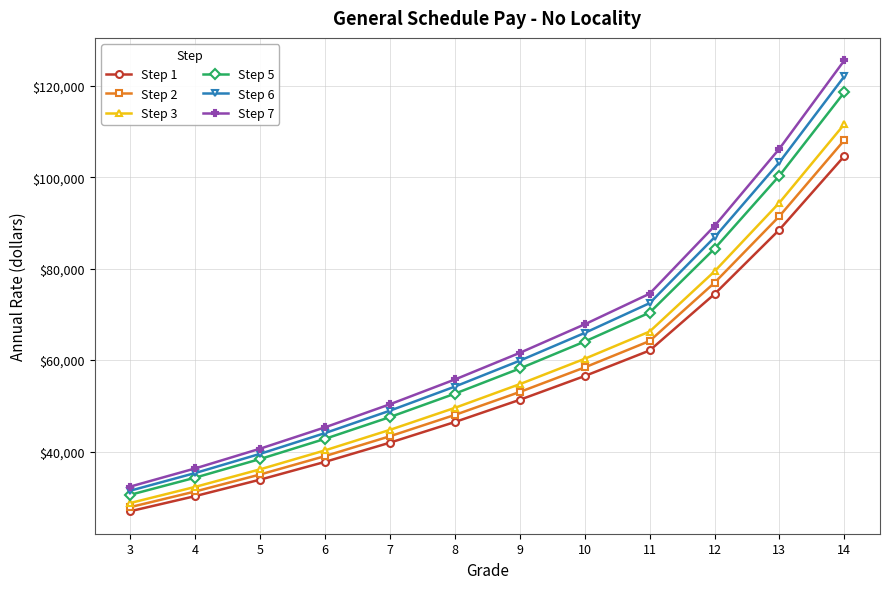

What value does the Step 1 series have at 4, to the nearest 10?

30280